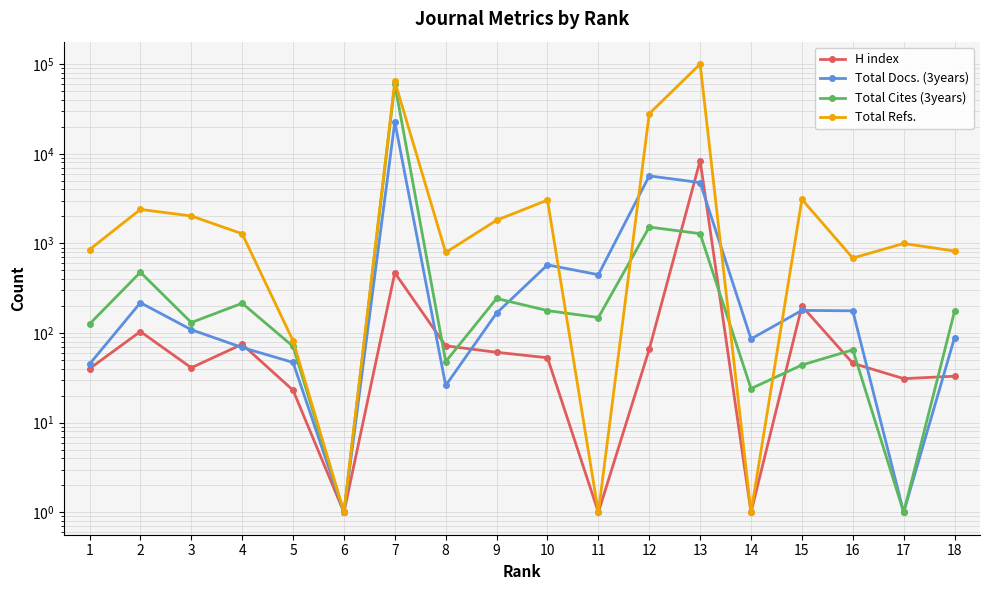

At how many categories does at least one series exceed 21929?

3